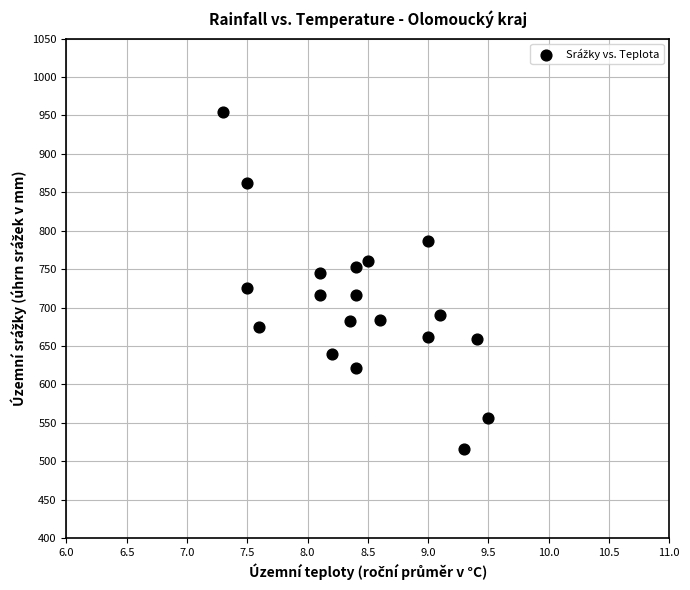

What is the range of Y values (max minus min)?

439